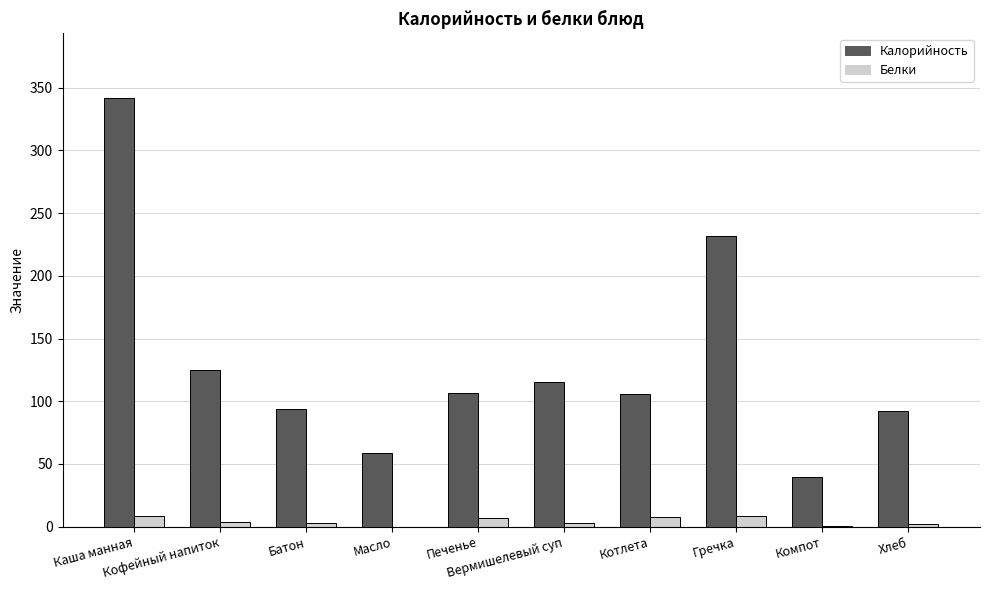

How many groups of bars are there?

10